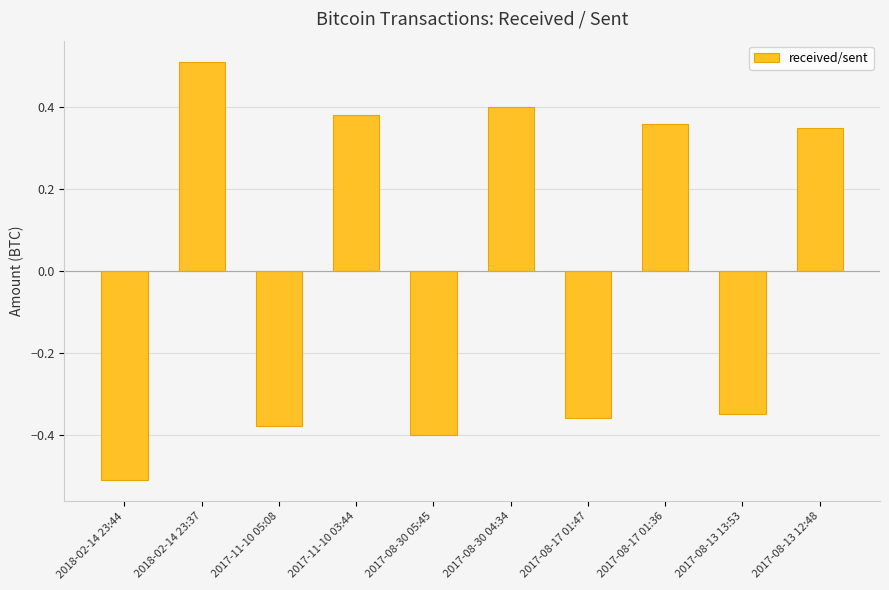

How many positive values are there?

5